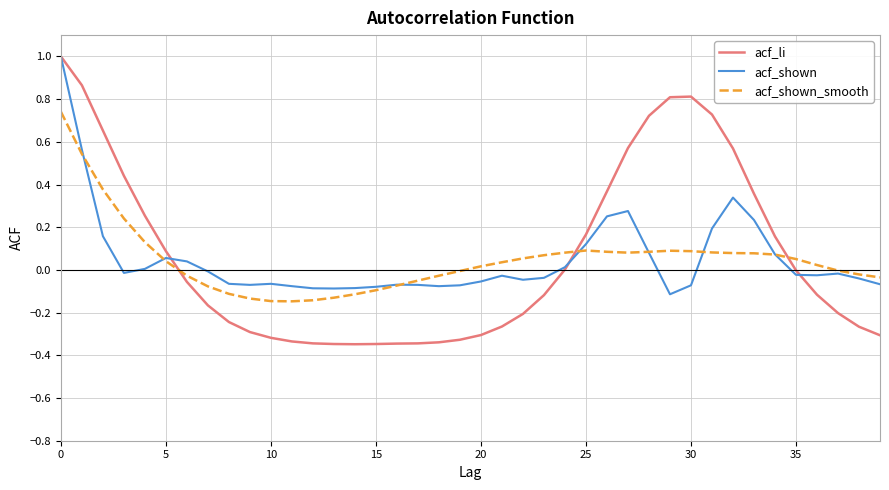

Which series has the largest range (max minus min)?

acf_li